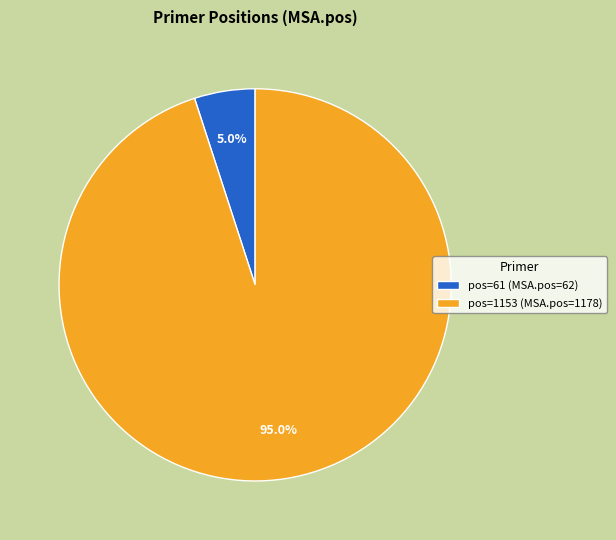

What is the total percentage of pos=61 (MSA.pos=62) and pos=1153 (MSA.pos=1178)?

100.0%